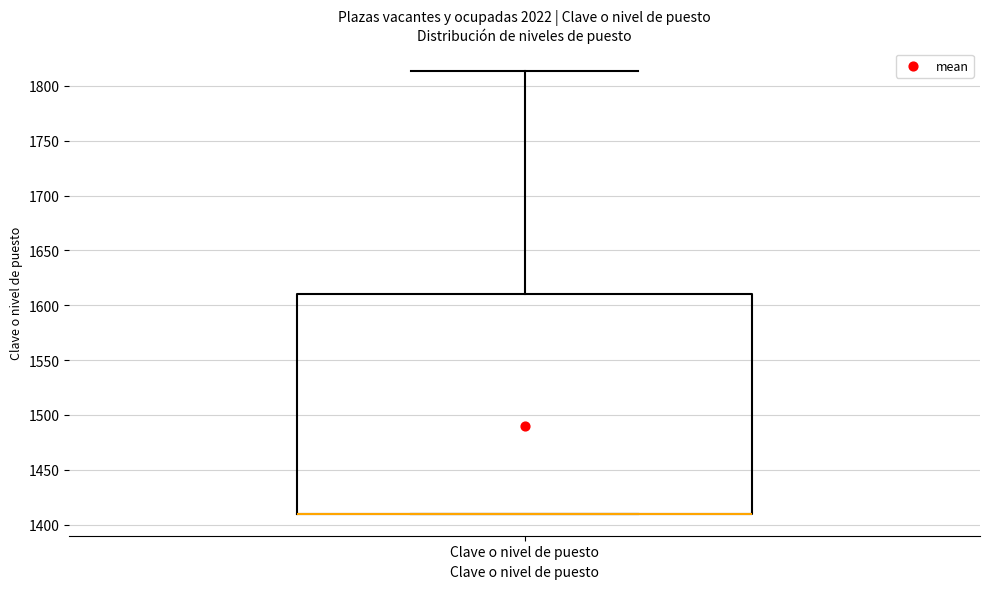

Where is the lower edge of the box for Clave o nivel de puesto on the y-axis? The values are not printed on the chart, so give them approximately, as read against the axis.

1410